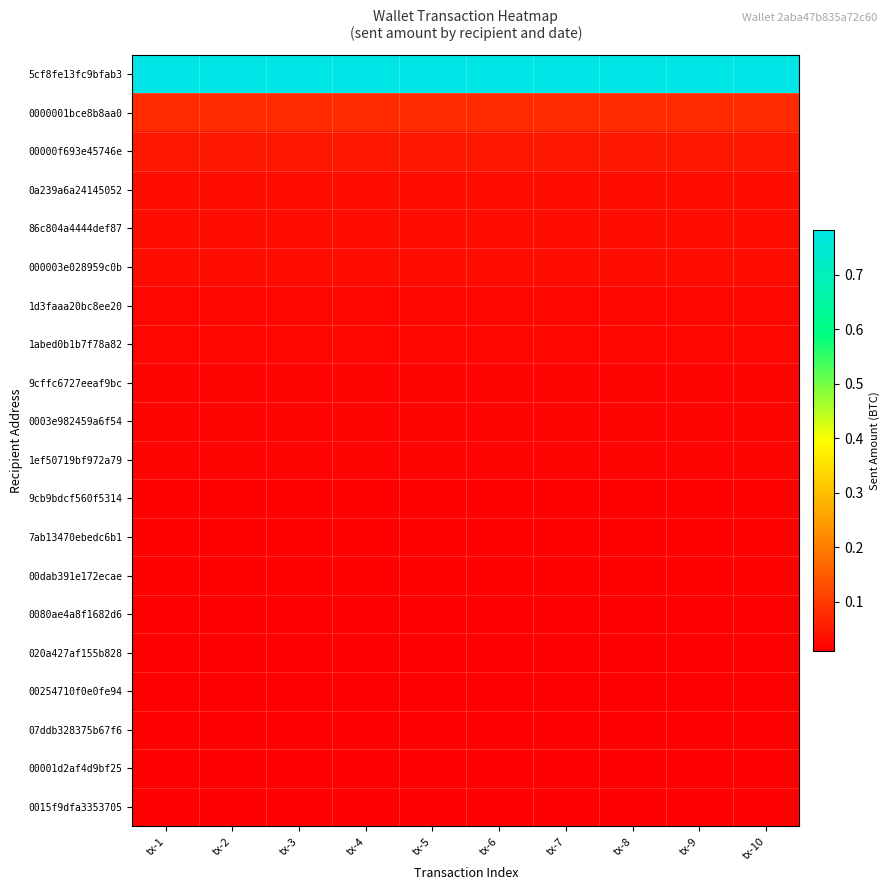

Reading right to left, list all the values displayed in this chart.

5cf8fe13fc9bfab3: tx-10=0.8	tx-9=0.8	tx-8=0.8	tx-7=0.8	tx-6=0.8	tx-5=0.8	tx-4=0.8	tx-3=0.8	tx-2=0.8	tx-1=0.8
0000001bce8b8aa0: tx-10=0.1	tx-9=0.1	tx-8=0.1	tx-7=0.1	tx-6=0.1	tx-5=0.1	tx-4=0.1	tx-3=0.1	tx-2=0.1	tx-1=0.1
00000f693e45746e: tx-10=0.0	tx-9=0.0	tx-8=0.0	tx-7=0.0	tx-6=0.0	tx-5=0.0	tx-4=0.0	tx-3=0.0	tx-2=0.0	tx-1=0.0
0a239a6a24145052: tx-10=0.0	tx-9=0.0	tx-8=0.0	tx-7=0.0	tx-6=0.0	tx-5=0.0	tx-4=0.0	tx-3=0.0	tx-2=0.0	tx-1=0.0
86c804a4444def87: tx-10=0.0	tx-9=0.0	tx-8=0.0	tx-7=0.0	tx-6=0.0	tx-5=0.0	tx-4=0.0	tx-3=0.0	tx-2=0.0	tx-1=0.0
000003e028959c0b: tx-10=0.0	tx-9=0.0	tx-8=0.0	tx-7=0.0	tx-6=0.0	tx-5=0.0	tx-4=0.0	tx-3=0.0	tx-2=0.0	tx-1=0.0
1d3faaa20bc8ee20: tx-10=0.0	tx-9=0.0	tx-8=0.0	tx-7=0.0	tx-6=0.0	tx-5=0.0	tx-4=0.0	tx-3=0.0	tx-2=0.0	tx-1=0.0
1abed0b1b7f78a82: tx-10=0.0	tx-9=0.0	tx-8=0.0	tx-7=0.0	tx-6=0.0	tx-5=0.0	tx-4=0.0	tx-3=0.0	tx-2=0.0	tx-1=0.0
9cffc6727eeaf9bc: tx-10=0.0	tx-9=0.0	tx-8=0.0	tx-7=0.0	tx-6=0.0	tx-5=0.0	tx-4=0.0	tx-3=0.0	tx-2=0.0	tx-1=0.0
0003e982459a6f54: tx-10=0.0	tx-9=0.0	tx-8=0.0	tx-7=0.0	tx-6=0.0	tx-5=0.0	tx-4=0.0	tx-3=0.0	tx-2=0.0	tx-1=0.0
1ef50719bf972a79: tx-10=0.0	tx-9=0.0	tx-8=0.0	tx-7=0.0	tx-6=0.0	tx-5=0.0	tx-4=0.0	tx-3=0.0	tx-2=0.0	tx-1=0.0
9cb9bdcf560f5314: tx-10=0.0	tx-9=0.0	tx-8=0.0	tx-7=0.0	tx-6=0.0	tx-5=0.0	tx-4=0.0	tx-3=0.0	tx-2=0.0	tx-1=0.0
7ab13470ebedc6b1: tx-10=0.0	tx-9=0.0	tx-8=0.0	tx-7=0.0	tx-6=0.0	tx-5=0.0	tx-4=0.0	tx-3=0.0	tx-2=0.0	tx-1=0.0
00dab391e172ecae: tx-10=0.0	tx-9=0.0	tx-8=0.0	tx-7=0.0	tx-6=0.0	tx-5=0.0	tx-4=0.0	tx-3=0.0	tx-2=0.0	tx-1=0.0
0080ae4a8f1682d6: tx-10=0.0	tx-9=0.0	tx-8=0.0	tx-7=0.0	tx-6=0.0	tx-5=0.0	tx-4=0.0	tx-3=0.0	tx-2=0.0	tx-1=0.0
020a427af155b828: tx-10=0.0	tx-9=0.0	tx-8=0.0	tx-7=0.0	tx-6=0.0	tx-5=0.0	tx-4=0.0	tx-3=0.0	tx-2=0.0	tx-1=0.0
00254710f0e0fe94: tx-10=0.0	tx-9=0.0	tx-8=0.0	tx-7=0.0	tx-6=0.0	tx-5=0.0	tx-4=0.0	tx-3=0.0	tx-2=0.0	tx-1=0.0
07ddb328375b67f6: tx-10=0.0	tx-9=0.0	tx-8=0.0	tx-7=0.0	tx-6=0.0	tx-5=0.0	tx-4=0.0	tx-3=0.0	tx-2=0.0	tx-1=0.0
00001d2af4d9bf25: tx-10=0.0	tx-9=0.0	tx-8=0.0	tx-7=0.0	tx-6=0.0	tx-5=0.0	tx-4=0.0	tx-3=0.0	tx-2=0.0	tx-1=0.0
0015f9dfa3353705: tx-10=0.0	tx-9=0.0	tx-8=0.0	tx-7=0.0	tx-6=0.0	tx-5=0.0	tx-4=0.0	tx-3=0.0	tx-2=0.0	tx-1=0.0